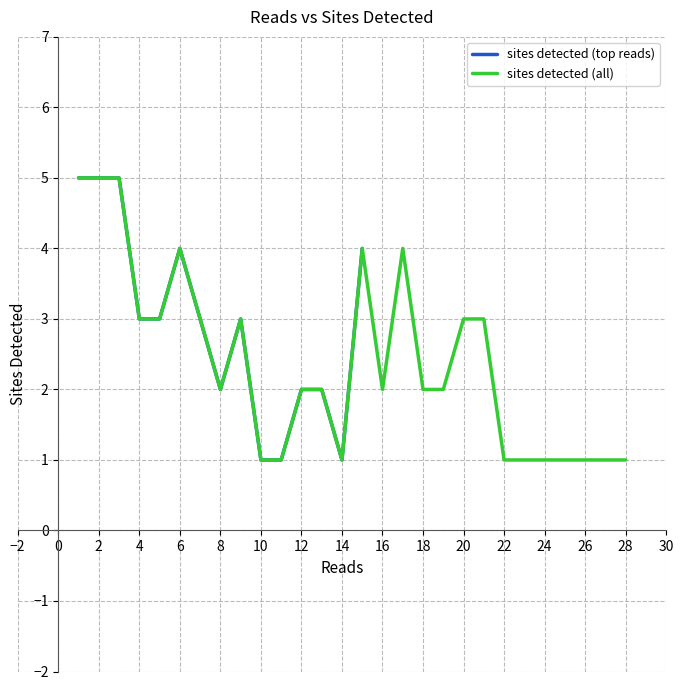

The value of sites detected (all) at 10 is 1. True or false?

True